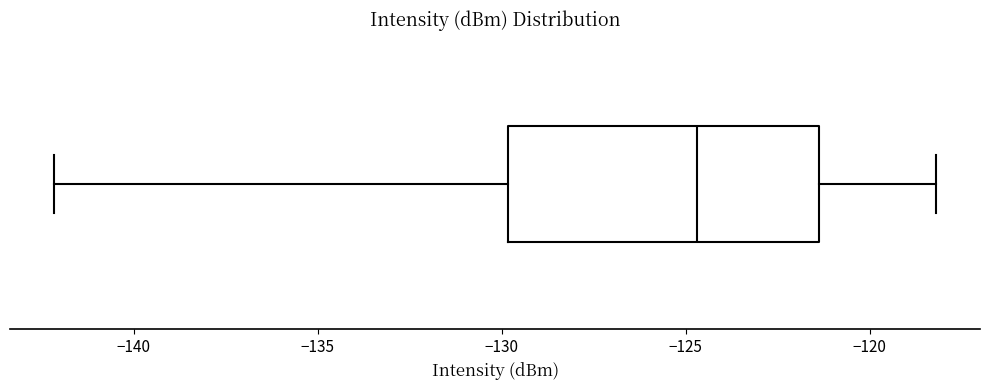

Where does the right whisker of the box end on the x-axis? The values are not printed on the chart, so give them approximately, as read against the axis.

-118.0